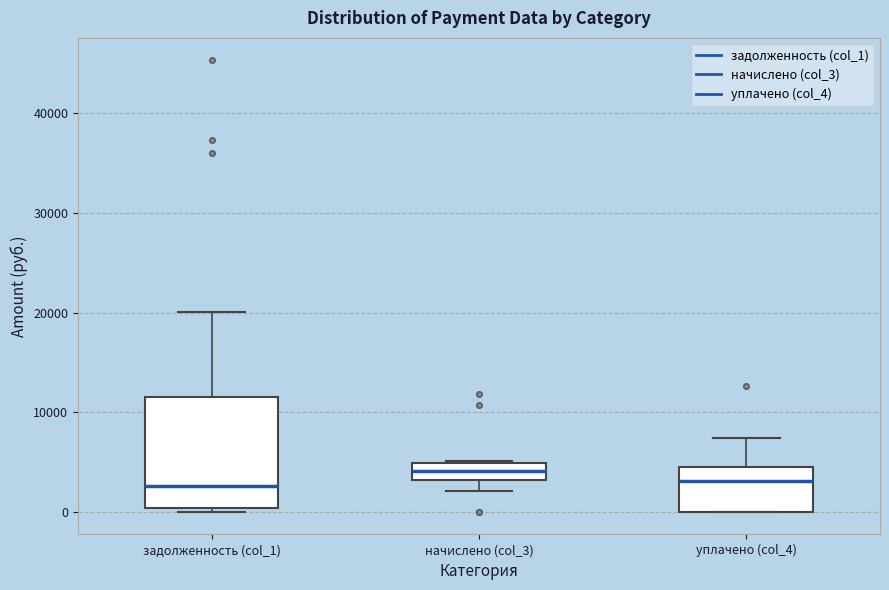

Where is the lower edge of the box for начислено (col_3) on the y-axis? The values are not printed on the chart, so give them approximately, as read against the axis.

3000